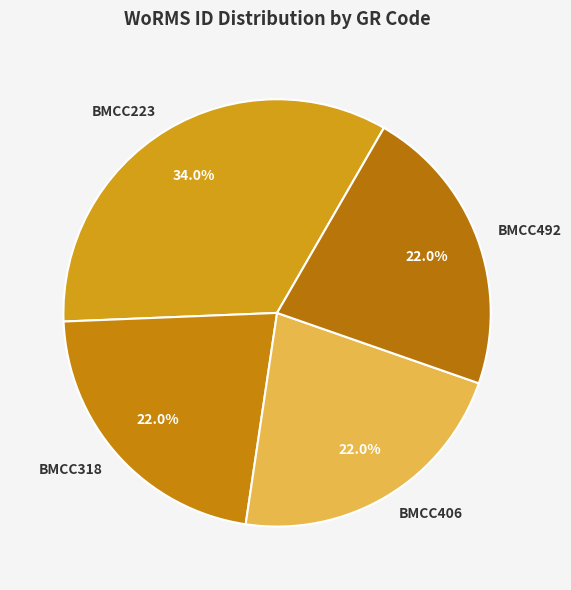

To the nearest percent, what is the combined percentage of BMCC318 and BMCC492?

44%